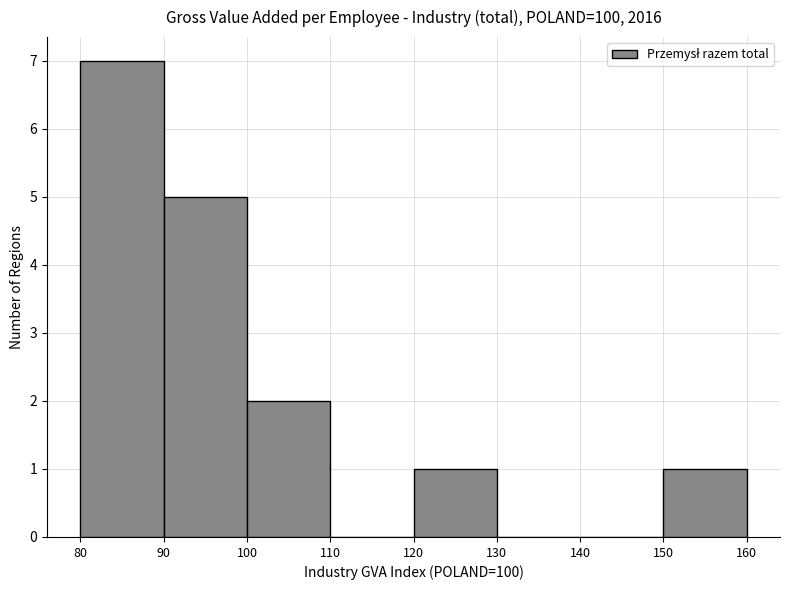

Reading left to right, transcribe this chart: for each bar, give the range it covers on the x-axis and its height. The values are not printed on the chart, so give them approximately, as read against the axis.

80 to 90: 7
90 to 100: 5
100 to 110: 2
110 to 120: 0
120 to 130: 1
130 to 140: 0
140 to 150: 0
150 to 160: 1